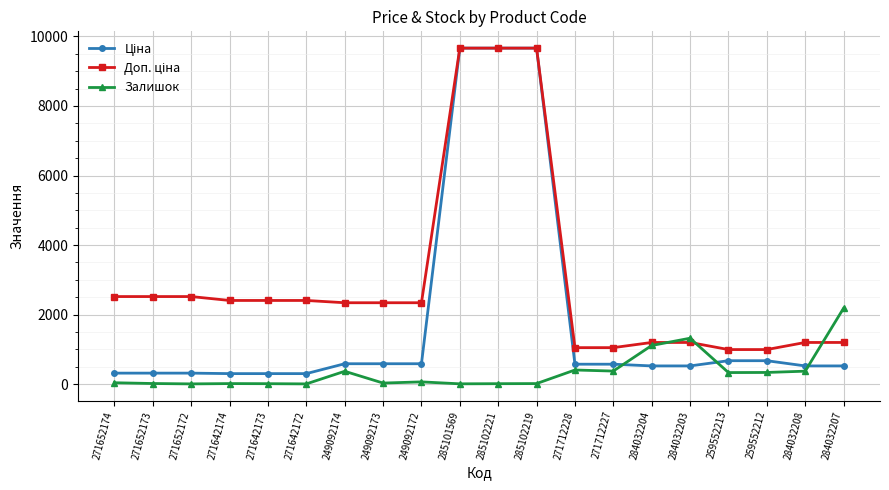

What is the total value across all series at 259552213?

1995.9